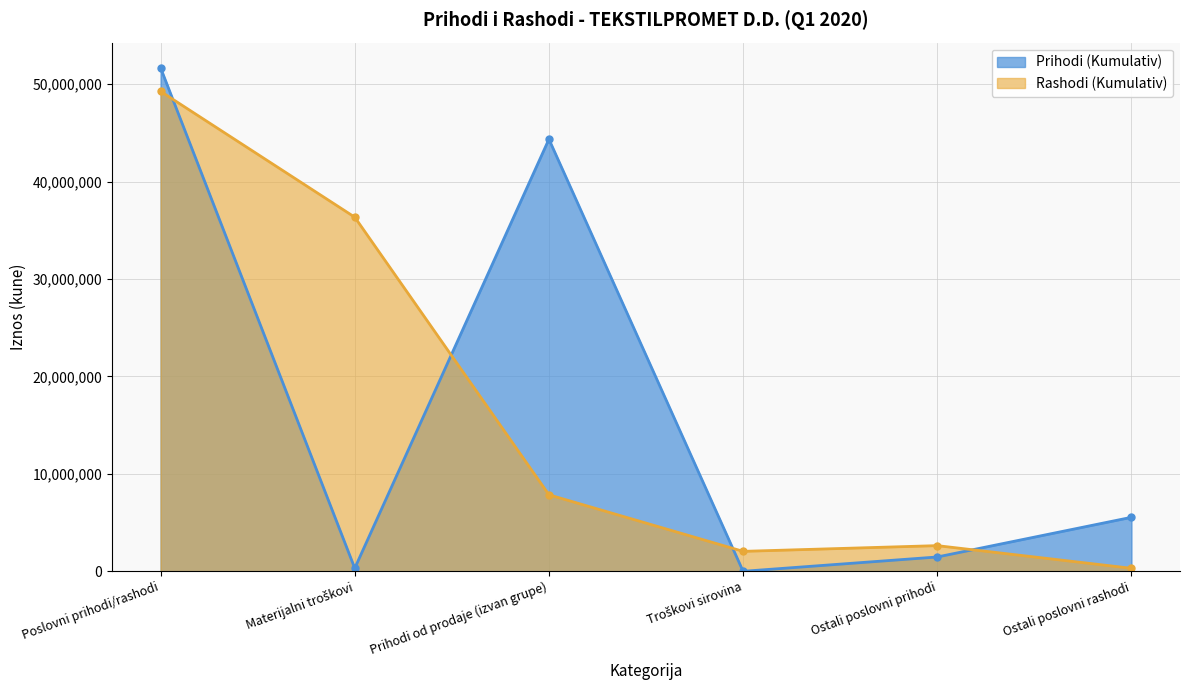

Where is the first local maximum for Rashodi (Kumulativ)?

Ostali poslovni prihodi